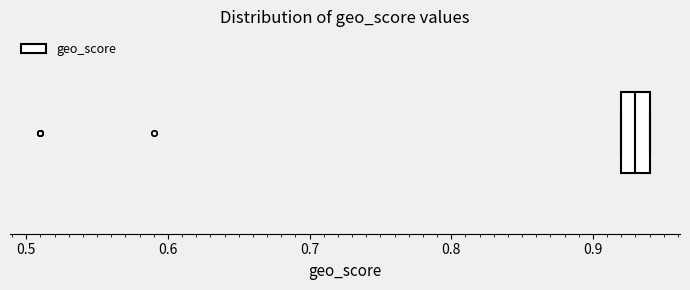

Where does the median line of the box sit on the x-axis? The values are not printed on the chart, so give them approximately, as read against the axis.

0.93